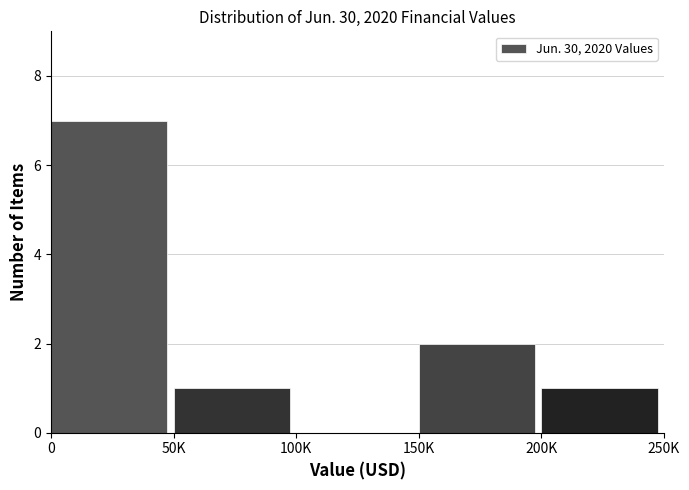

Reading left to right, extract all data points from this chart.

0=7	50K=1	100K=0	150K=2	200K=1